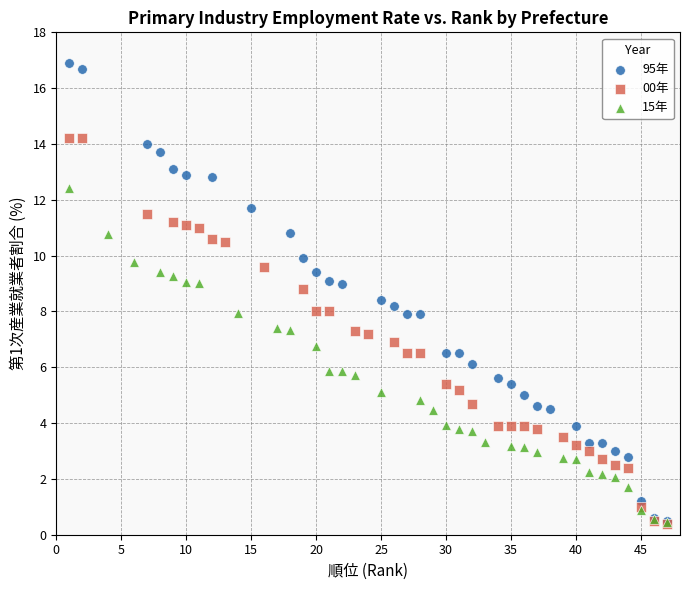

Which series has the widest spread of Y values?

95年